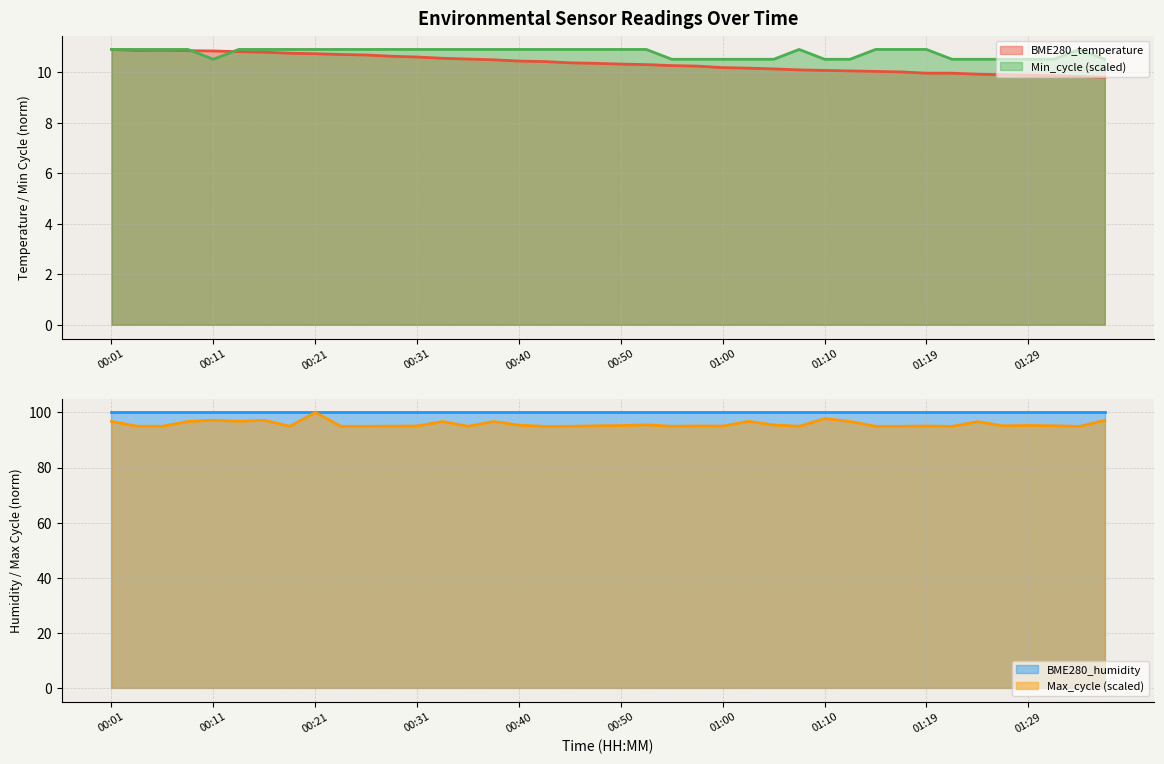

What is the minimum value for BME280_temperature?

9.8